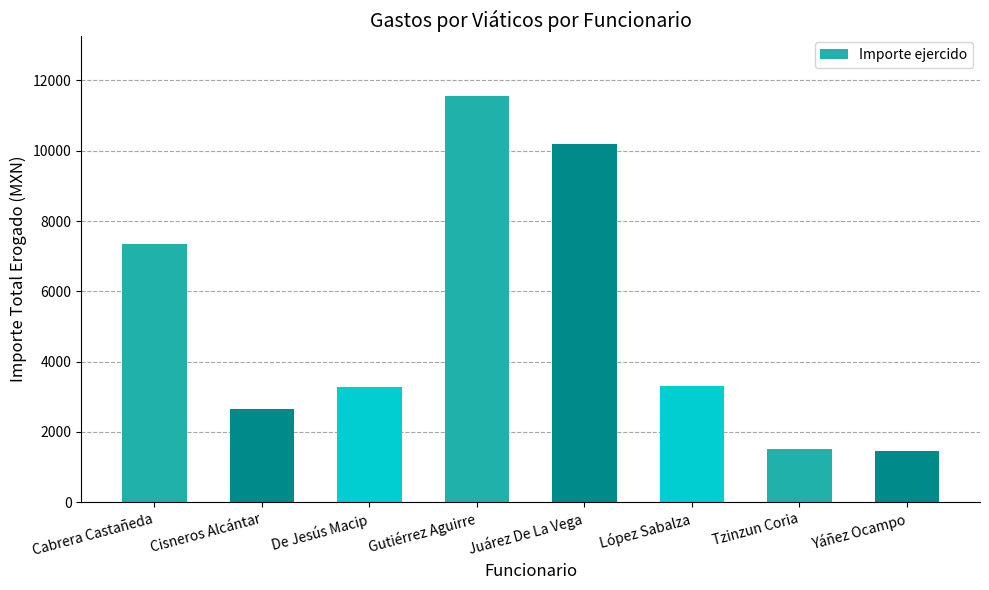

Which has a higher value, López Sabalza or Gutiérrez Aguirre?

Gutiérrez Aguirre